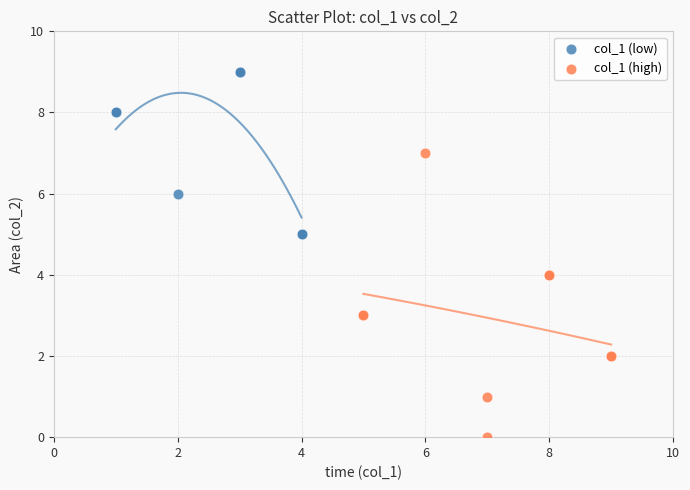

Which series has the largest Y range (max minus min)?

col_1 (high)